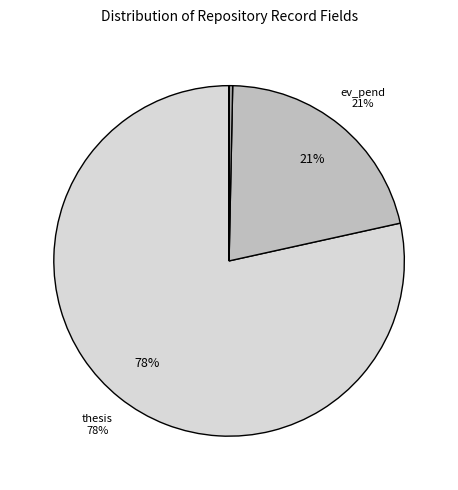

To the nearest percent, what is the average slice percentage?

17%